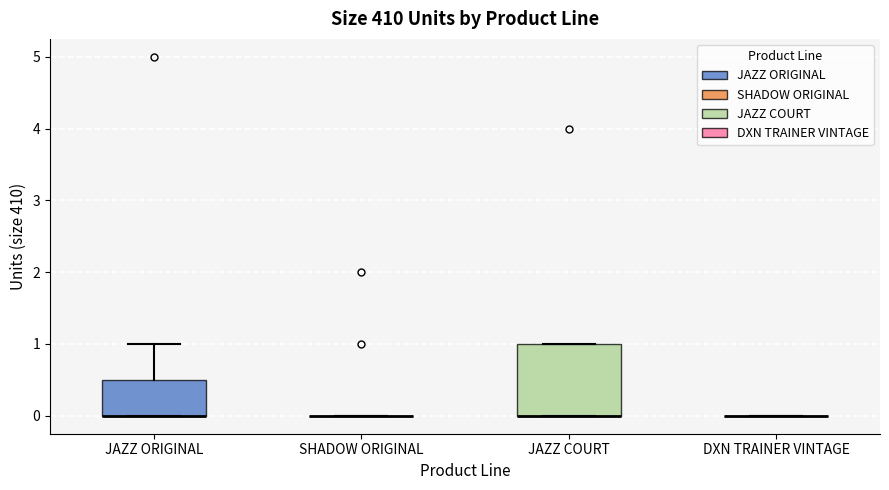

Reading left to right, transcribe this box plot: for each box, give where its median line is, the range the box spans, and where its two whiskers end, as read against the y-axis. The values are not printed on the chart, so give them approximately, as read against the axis.

JAZZ ORIGINAL: median 0.0 (drawn on the box's lower edge), box 0.0 to 0.5, whiskers 0.0 to 1.0
SHADOW ORIGINAL: box collapsed to a line at 0.0, whiskers 0.0 to 0.0
JAZZ COURT: median 0.0 (drawn on the box's lower edge), box 0.0 to 1.0, whiskers 0.0 to 1.0
DXN TRAINER VINTAGE: box collapsed to a line at 0.0, whiskers 0.0 to 0.0